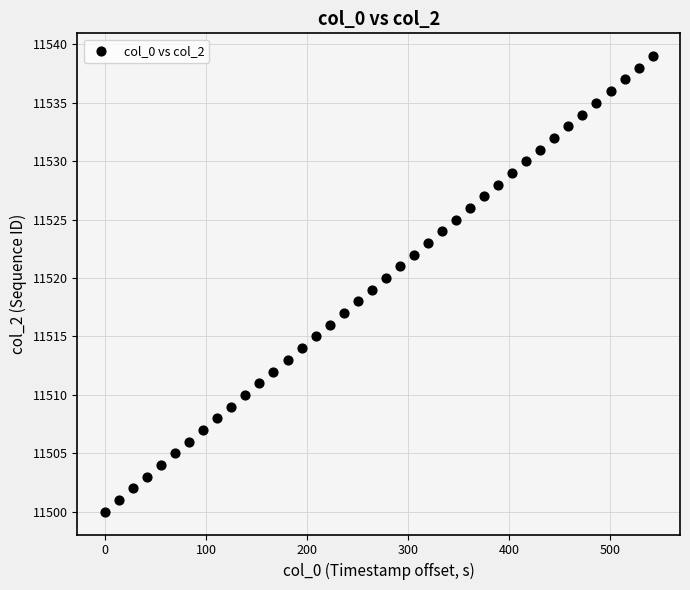

How many data points are displayed?

40